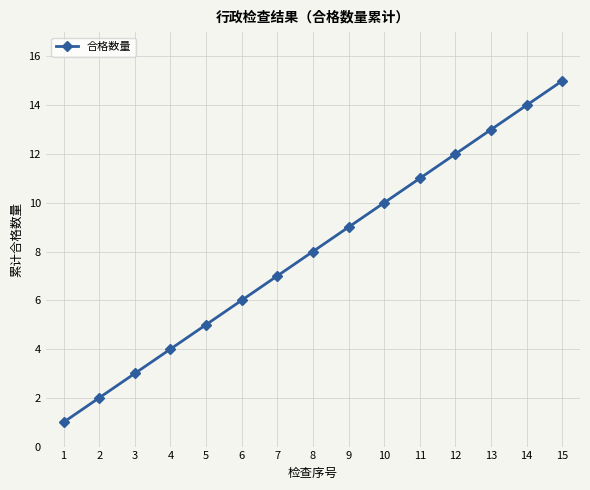

Is it true that the value at 2 is 2?

True